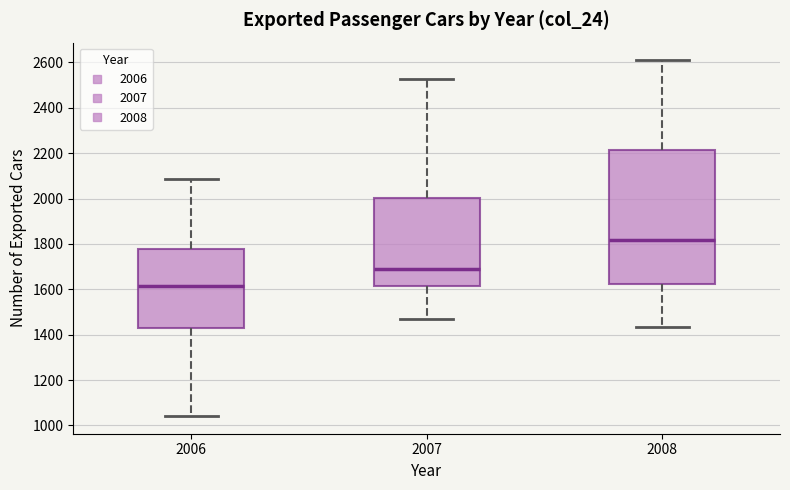

Reading left to right, transcribe this box plot: for each box, give where its median line is, the range the box spans, and where its two whiskers end, as read against the y-axis. The values are not printed on the chart, so give them approximately, as read against the axis.

2006: median 1620, box 1420 to 1780, whiskers 1040 to 2080
2007: median 1680, box 1620 to 2000, whiskers 1460 to 2520
2008: median 1820, box 1620 to 2220, whiskers 1440 to 2600